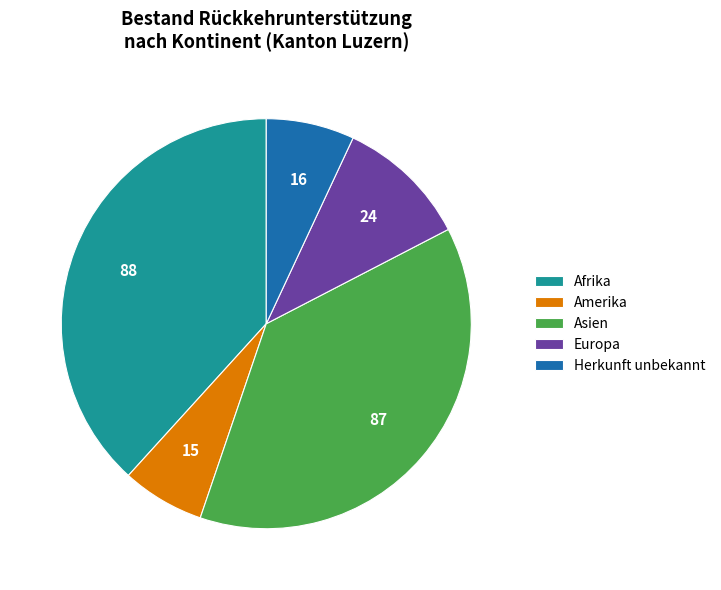

Is there any slice that represents more than half of the pie?

No